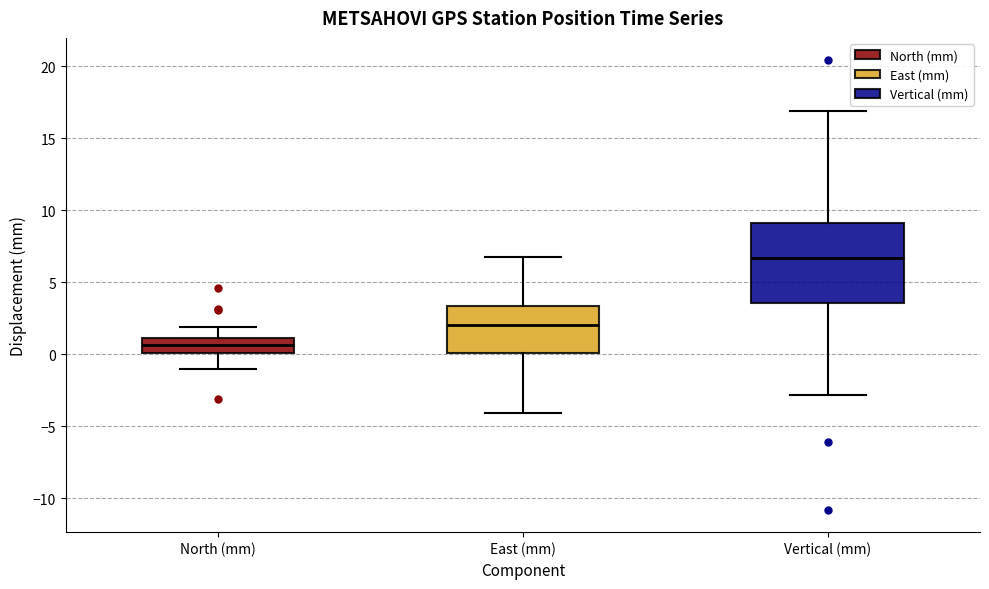

Which box is the tallest, from its lower edge to its upper edge?

Vertical (mm)